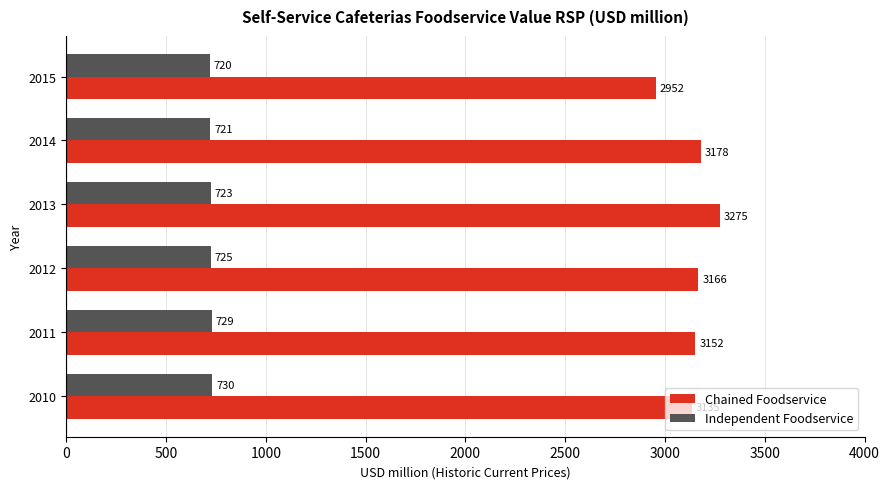

What value does the Independent Foodservice series have at 2012?

725.0